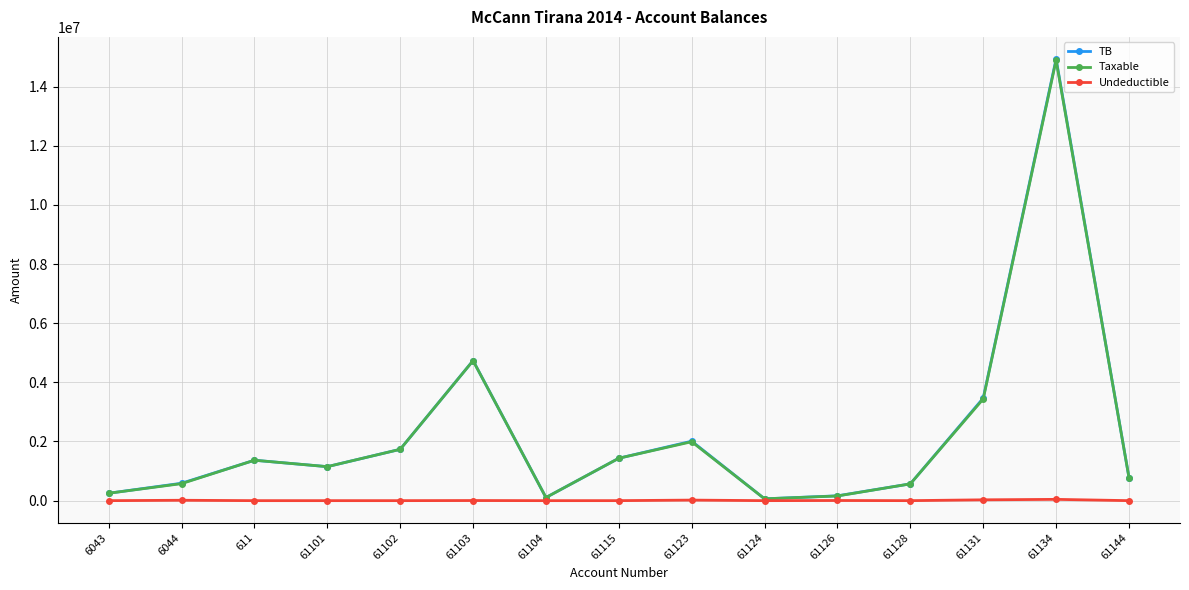

Where is TB nearest to the value 7496485?

61103